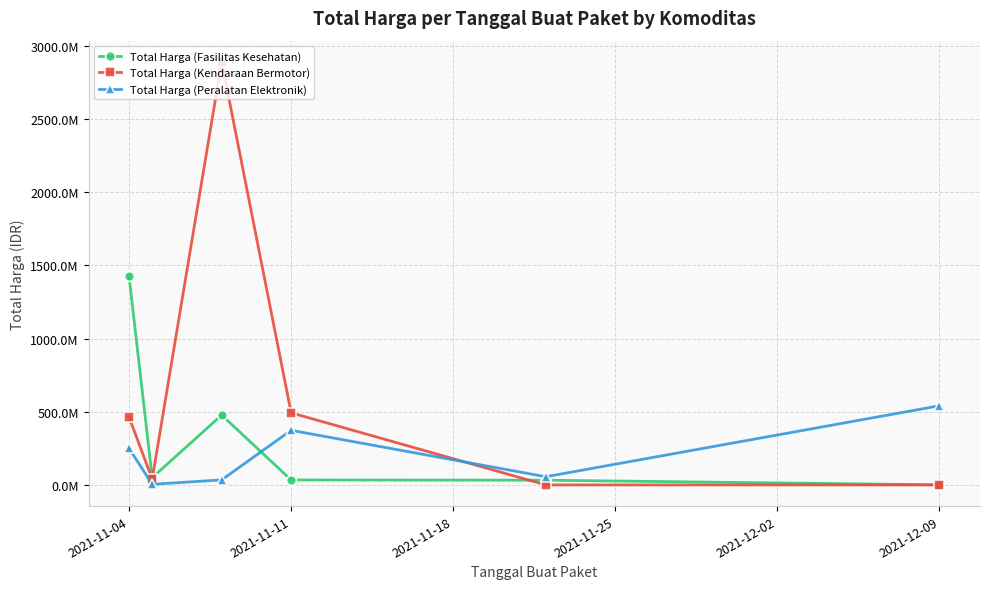

Reading right to left, extract all data points from this chart.

Total Harga (Fasilitas Kesehatan): 577875	32441200	34000000	477600000	49730040	1425867900
Total Harga (Kendaraan Bermotor): 0	0	493000000	2892122000	39440000	464002100
Total Harga (Peralatan Elektronik): 541071000	56152800	373404000	34292000	4350000	250350000